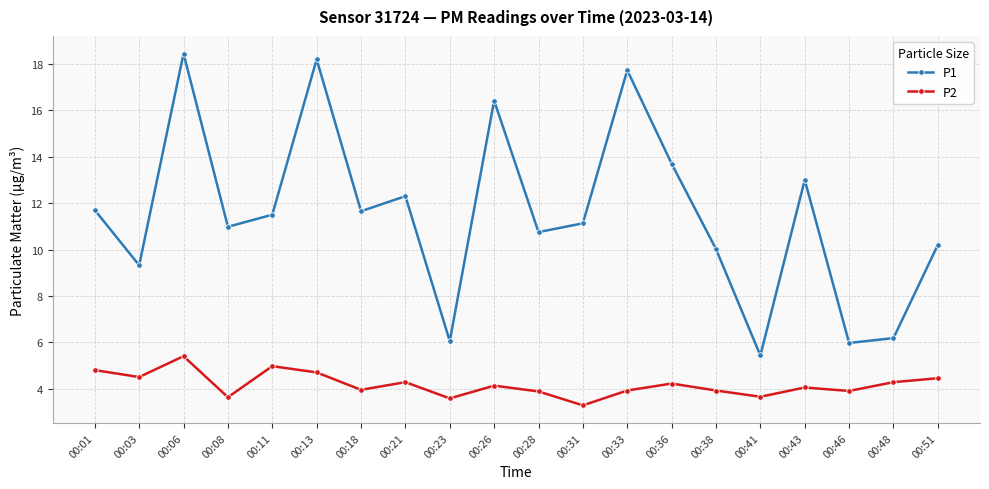

Which series has the widest spread of values?

P1